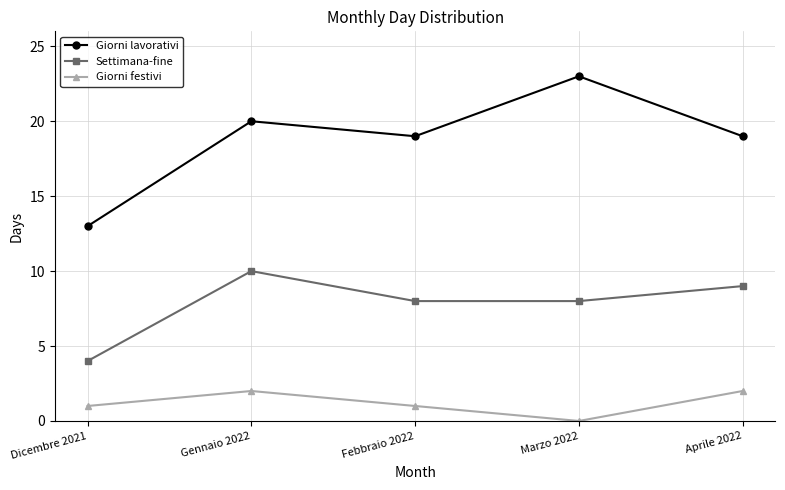

What is the value of the Giorni festivi point at the 2nd from the left?

2